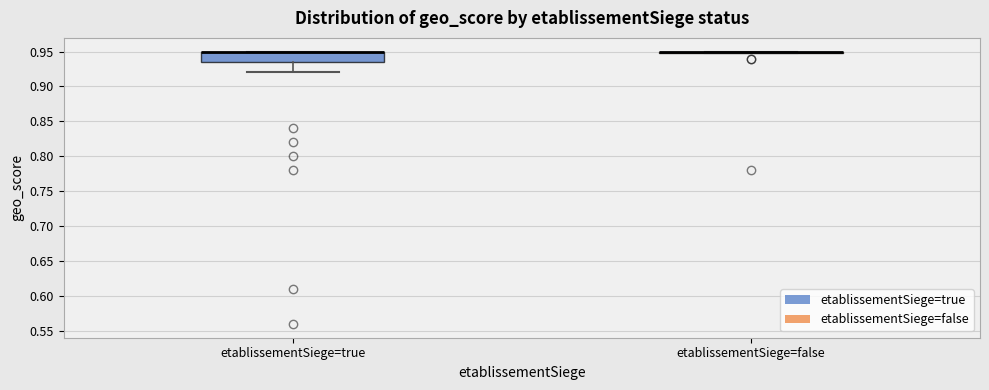

Which box is the tallest, from its lower edge to its upper edge?

etablissementSiege=true